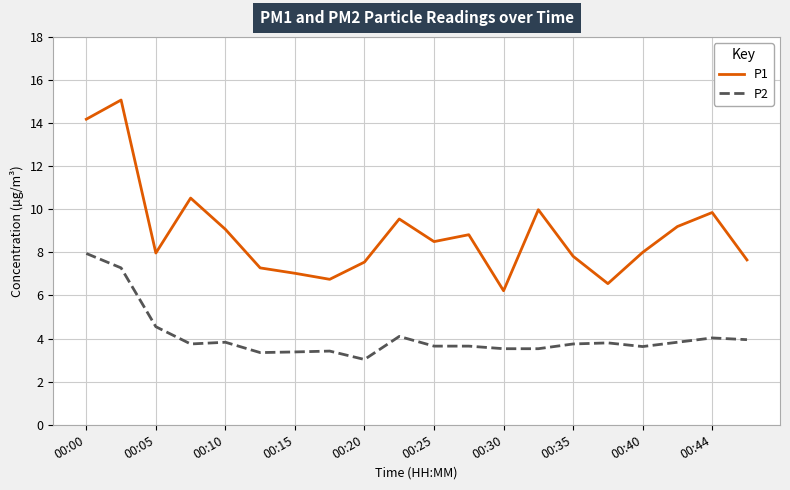

Rank the series by their average value, from lowest to highest.

P2, P1